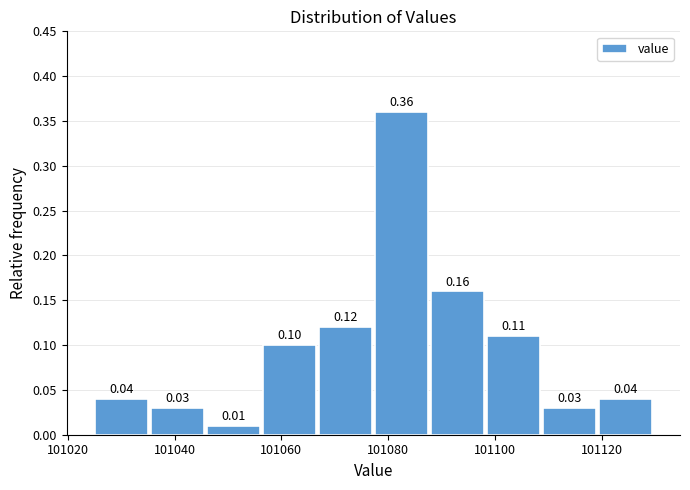

What is the height of the bar covering 101109.0 to 101119.5 on the x-axis? The bar edges are not printed on the chart, so give them approximately, as read against the axis.

0.03